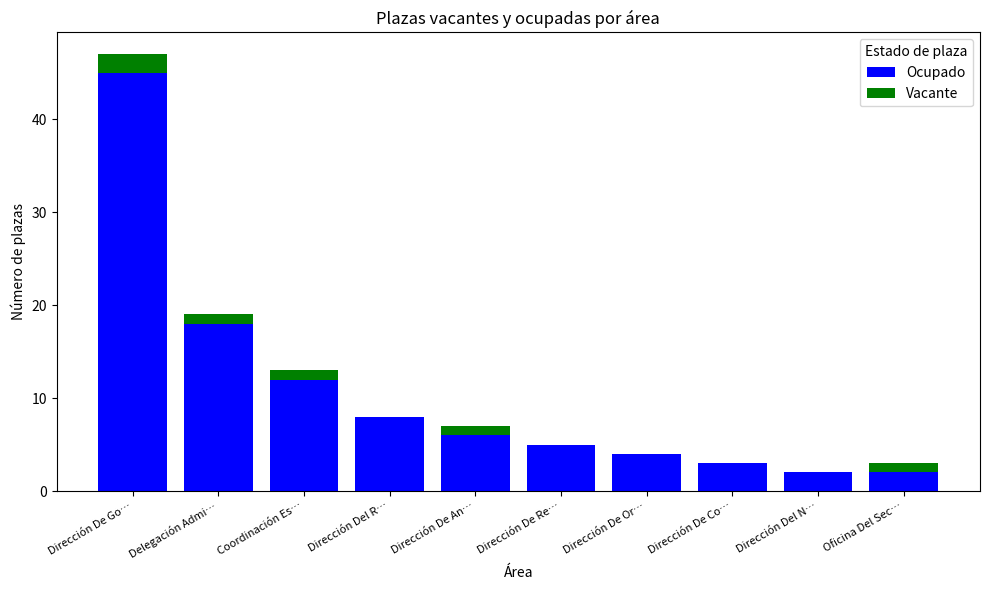

What is the approximate value of Ocupado at Dirección De Co…?

3